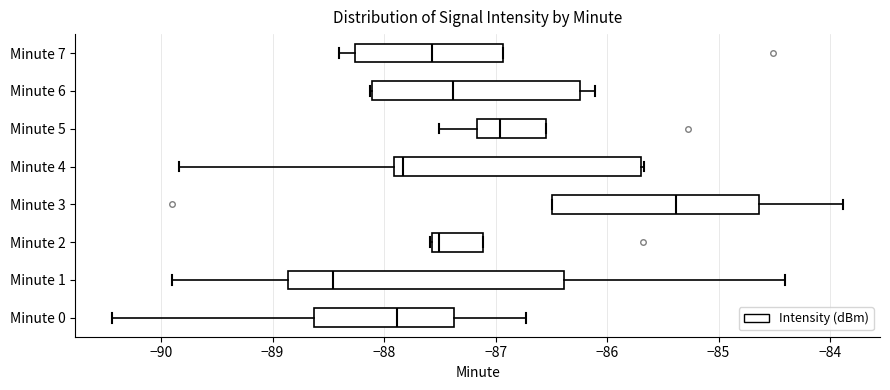

Reading bottom to top, transcribe this box plot: for each box, give where its median line is, the range the box spans, and where its two whiskers end, as read against the x-axis. The values are not printed on the chart, so give them approximately, as read against the axis.

Minute 0: median -87.9, box -88.6 to -87.4, whiskers -90.4 to -86.7
Minute 1: median -88.5, box -88.9 to -86.4, whiskers -89.9 to -84.4
Minute 2: median -87.5, box -87.6 to -87.1, whiskers -87.6 to -87.1
Minute 3: median -85.4, box -86.5 to -84.6, whiskers -86.5 to -83.9
Minute 4: median -87.8, box -87.9 to -85.7, whiskers -89.8 to -85.7 (just right of the box's right edge)
Minute 5: median -87.0, box -87.2 to -86.5, whiskers -87.5 to -86.5
Minute 6: median -87.4, box -88.1 to -86.2, whiskers -88.1 to -86.1
Minute 7: median -87.6, box -88.3 to -86.9, whiskers -88.4 to -86.9